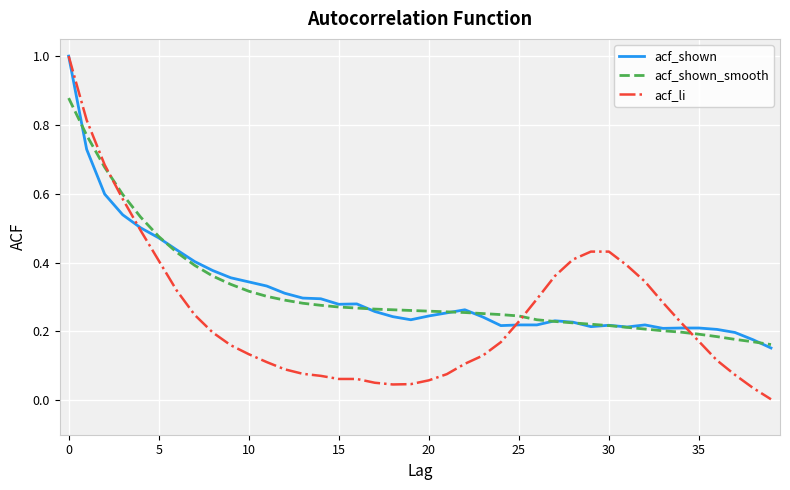

Which series has the largest range (max minus min)?

acf_li